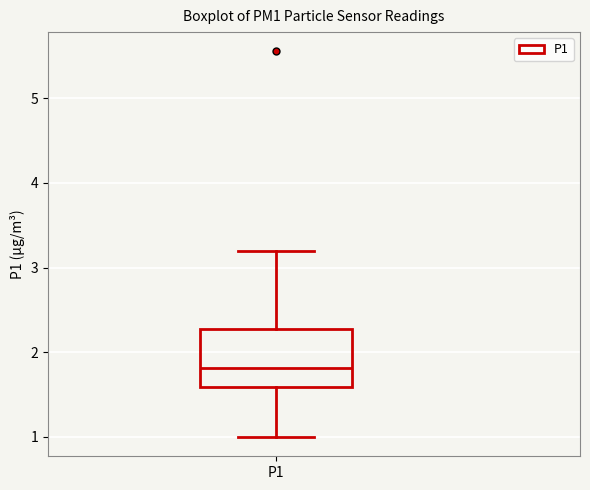

Where is the lower edge of the box for P1 on the y-axis? The values are not printed on the chart, so give them approximately, as read against the axis.

1.6